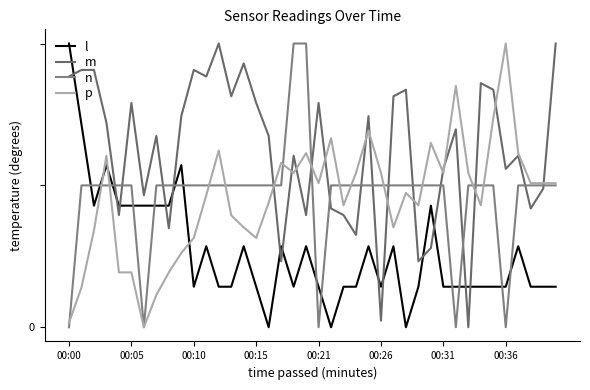

What is the maximum value shown in the chart?

1.0